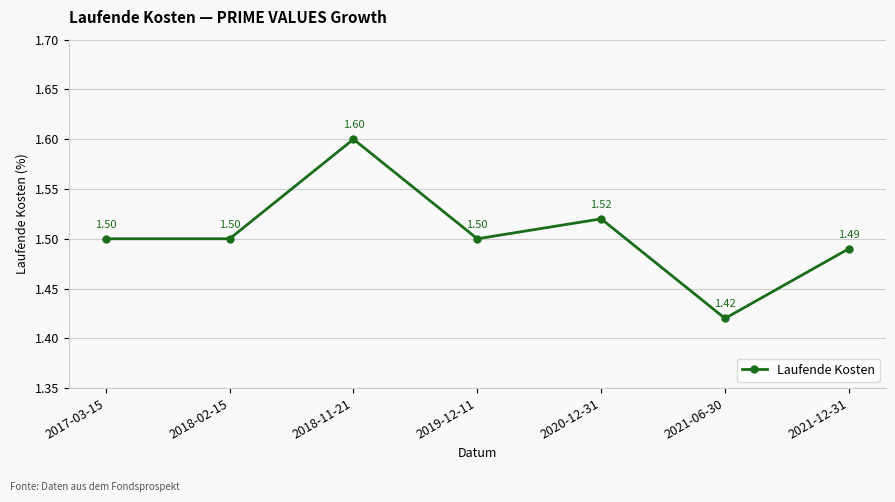

What is the ratio of the value at 2018-11-21 to the value at 2020-12-31?

1.1